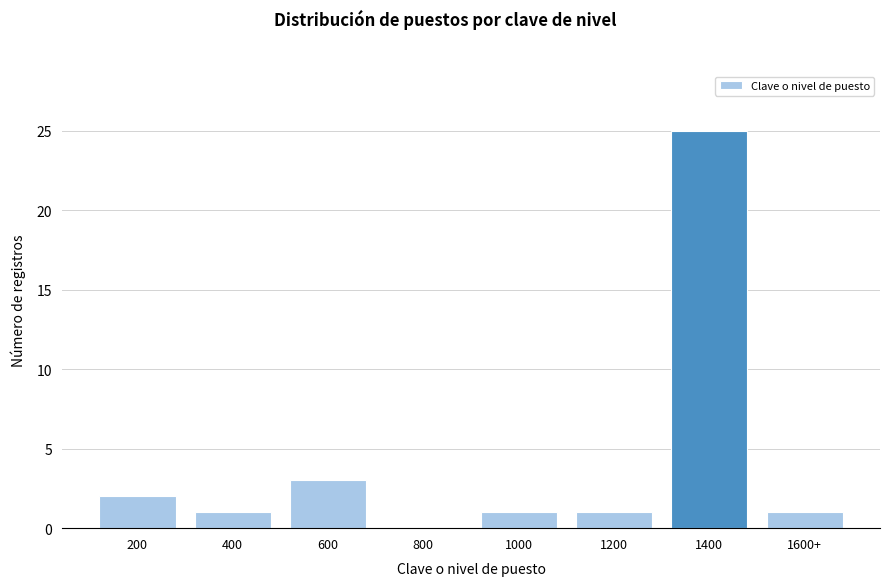

Reading left to right, what are all the values shown in this chart?

200=2	400=1	600=3	800=0	1000=1	1200=1	1400=25	1600+=1